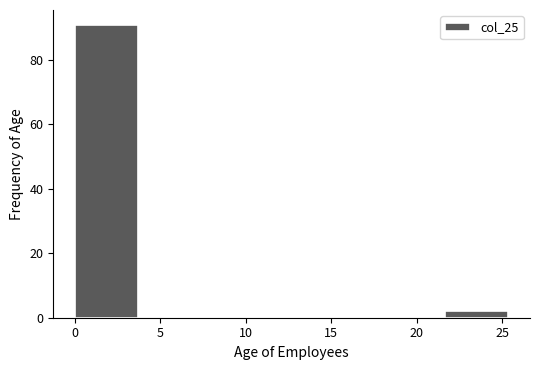

Which range on the x-axis has the tallest bar?

0.0 to 4.5